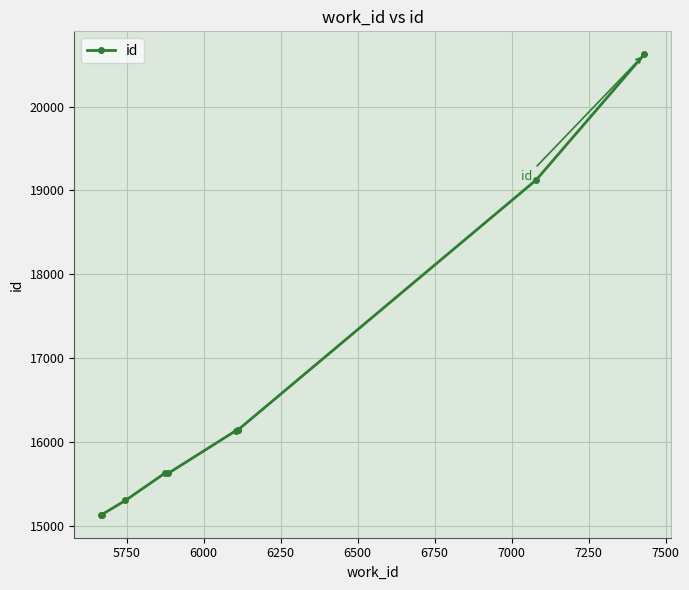

What is the greatest value displayed?

20622